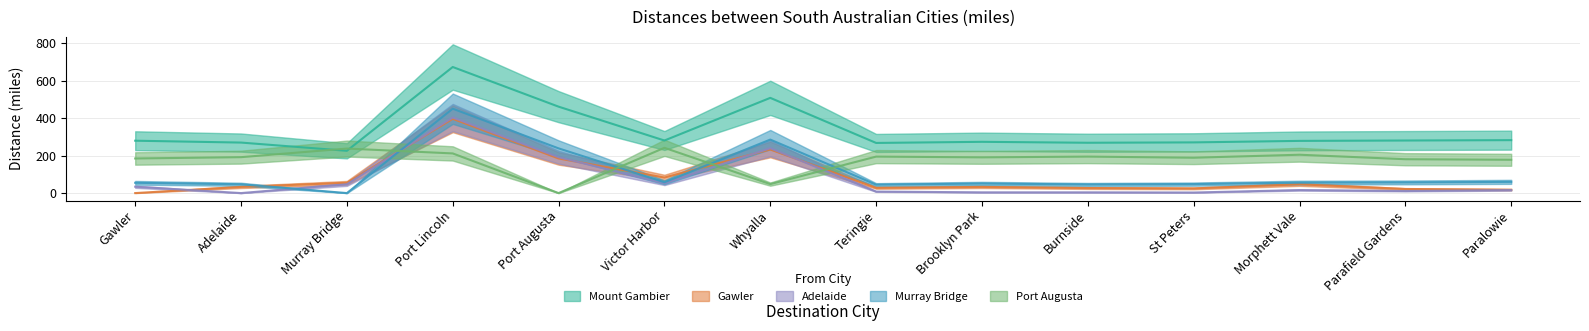

How many data points in Murray Bridge are above 56?

6